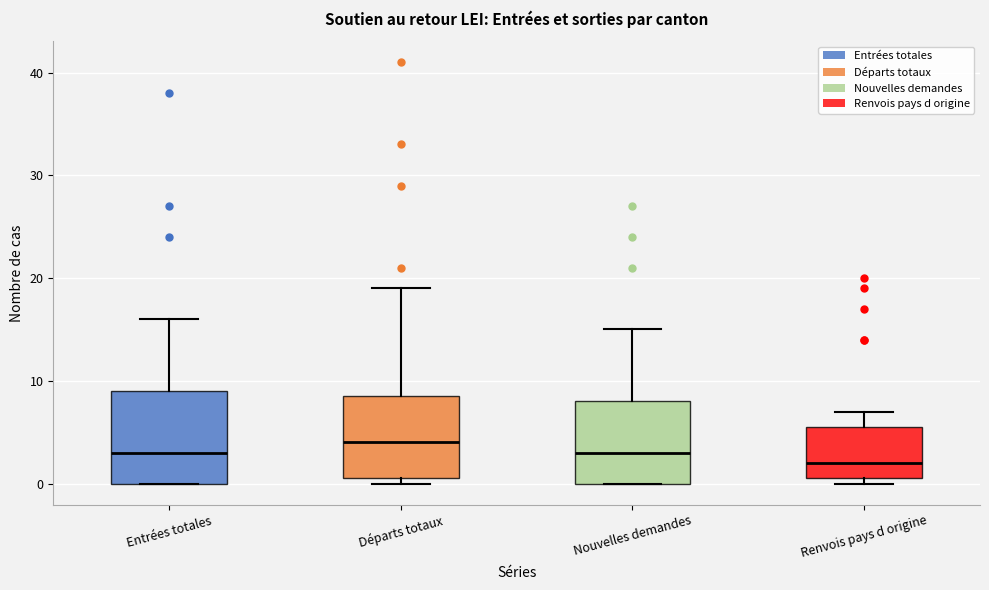

Reading left to right, read every box against the y-axis: the position of its median line, the range the box covers, and the ends of its whiskers. The values are not printed on the chart, so give them approximately, as read against the axis.

Entrées totales: median 3, box 0 to 9, whiskers 0 to 16
Départs totaux: median 4, box 1 to 9, whiskers 0 to 19
Nouvelles demandes: median 3, box 0 to 8, whiskers 0 to 15
Renvois pays d origine: median 2, box 1 to 6, whiskers 0 to 7